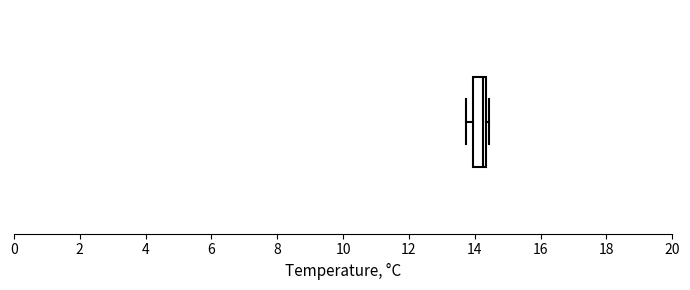

Transcribe this box plot: give where the median line is, the range the box spans, and where the two whiskers end, as read against the x-axis. The values are not printed on the chart, so give them approximately, as read against the axis.

median 14.2, box 14.0 to 14.4, whiskers 13.8 to 14.4 (just right of the box's right edge)